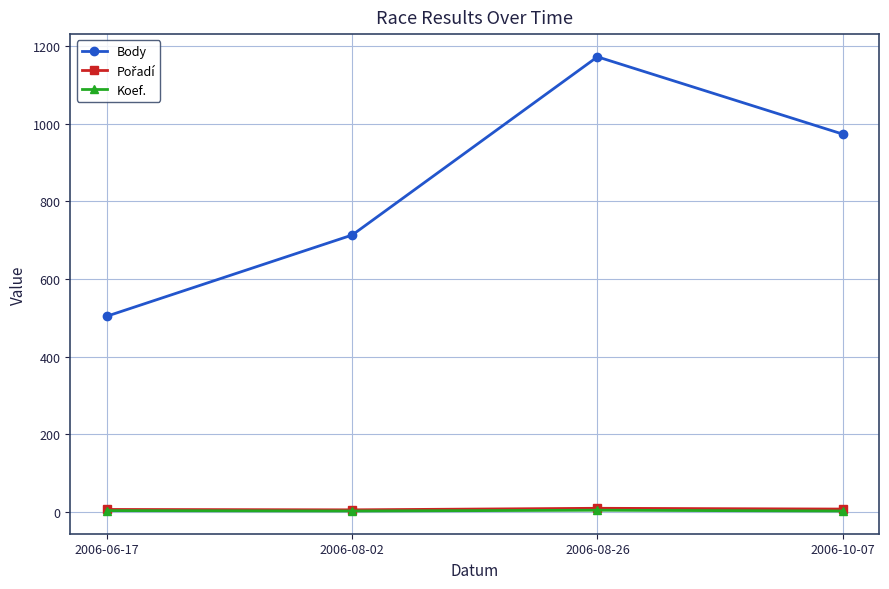

What is the total value across all series at 2006-06-17?

513